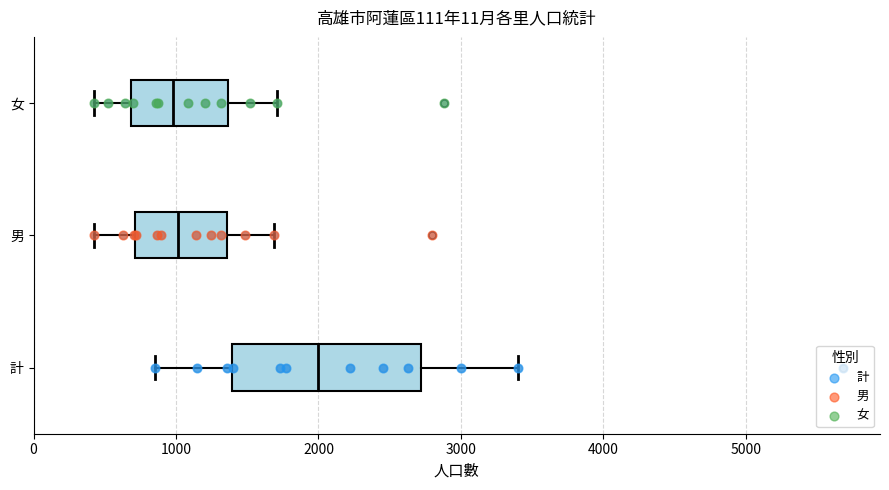

Where is the left edge of the box for 計 on the x-axis? The values are not printed on the chart, so give them approximately, as read against the axis.

1400